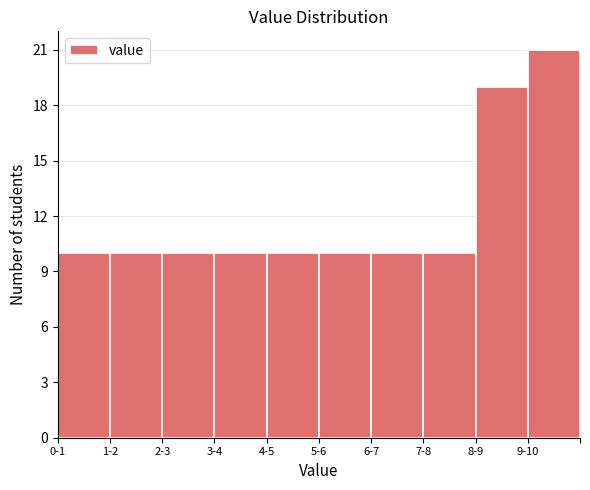

Reading right to left, list all the values displayed in this chart.

9-10=21	8-9=19	7-8=10	6-7=10	5-6=10	4-5=10	3-4=10	2-3=10	1-2=10	0-1=10